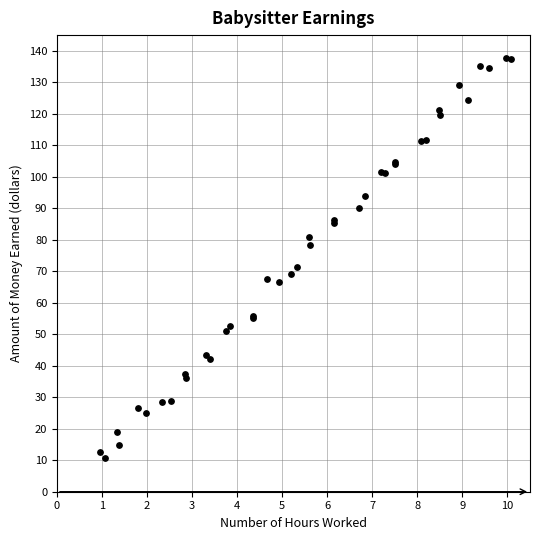

What Y value in the scatter plot is closest to 74?

71.2